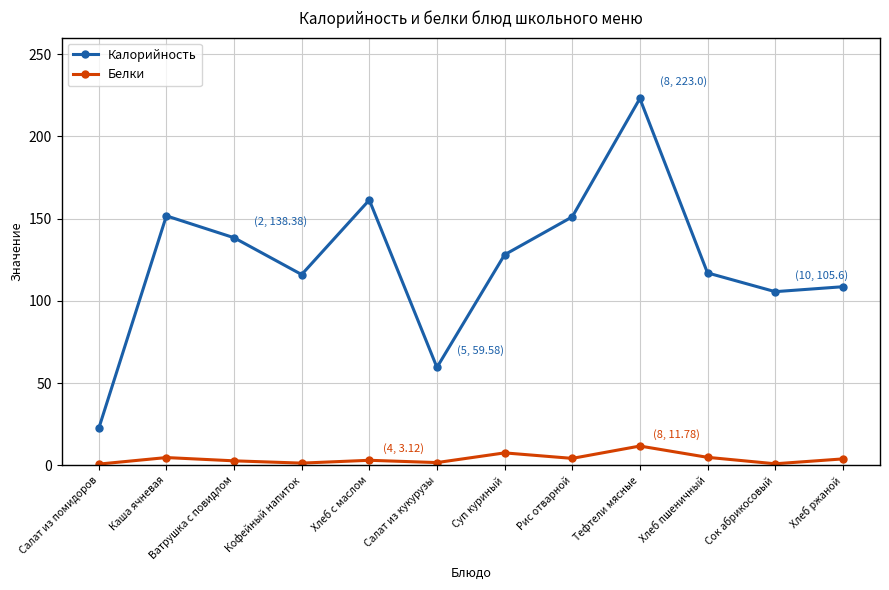

What is the label of the 6th point from the left?

Салат из кукурузы